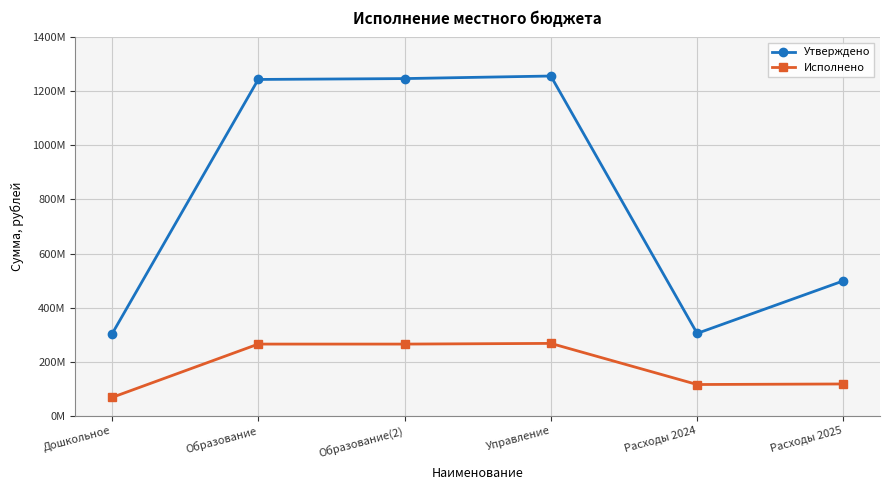

What position from the right is Управление?

3